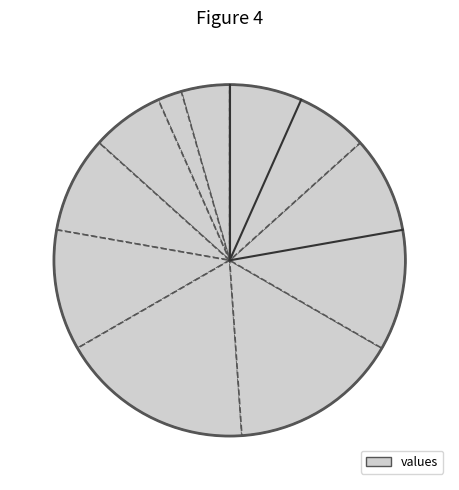

Count the number of slices in the pie.

9